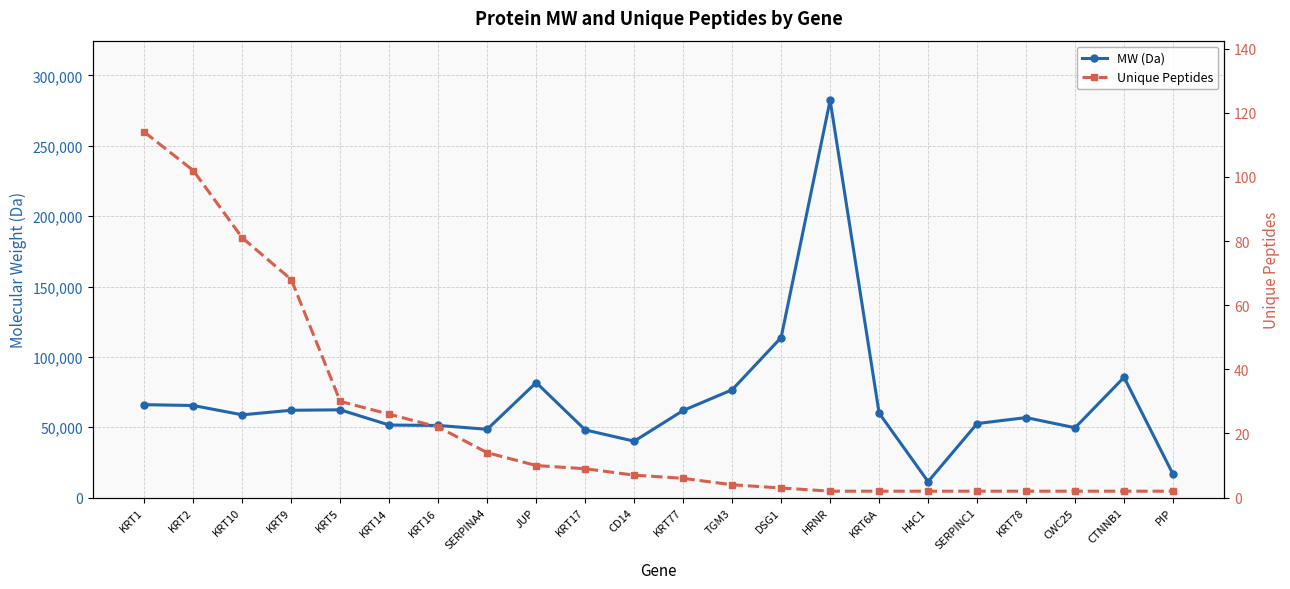

How many lines are shown in the chart?

2